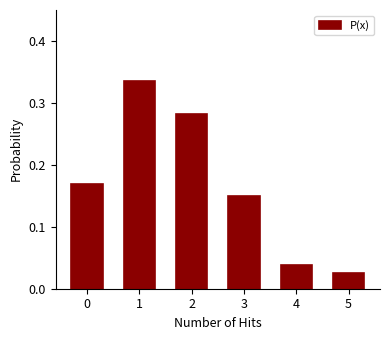

Is it true that the value at 4 is 0.1?

False